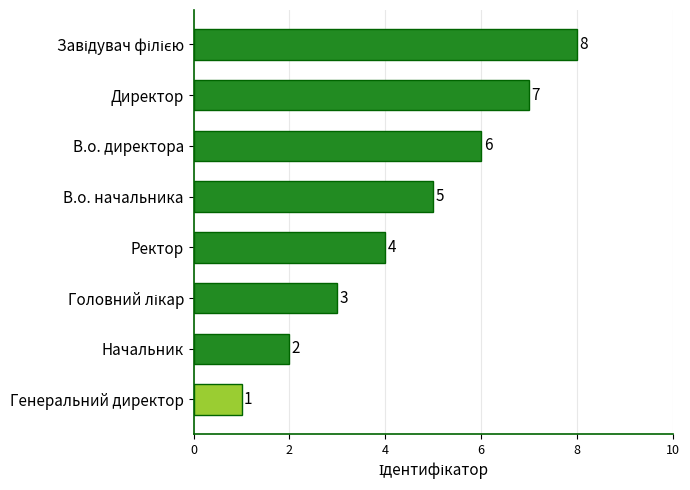

The value at В.о. директора is 9. True or false?

False